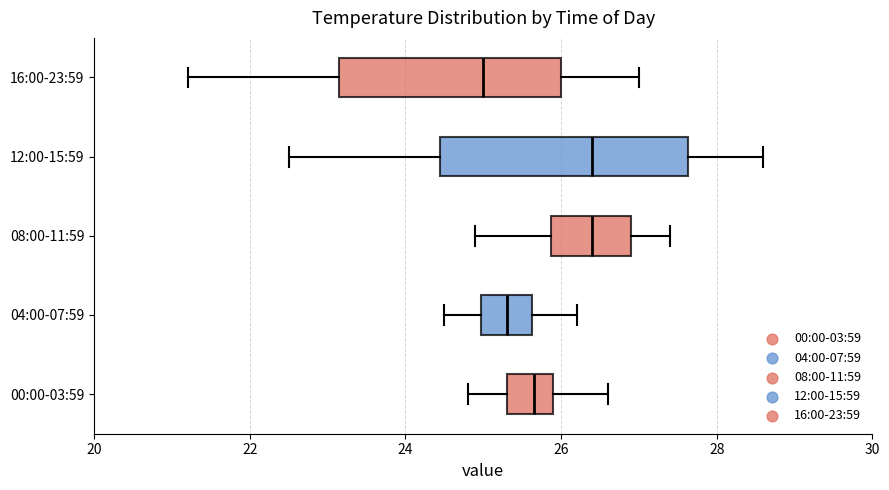

Reading bottom to top, transcribe this box plot: for each box, give where its median line is, the range the box spans, and where its two whiskers end, as read against the x-axis. The values are not printed on the chart, so give them approximately, as read against the axis.

00:00-03:59: median 25.6, box 25.4 to 26.0, whiskers 24.8 to 26.6
04:00-07:59: median 25.4, box 25.0 to 25.6, whiskers 24.6 to 26.2
08:00-11:59: median 26.4, box 25.8 to 27.0, whiskers 25.0 to 27.4
12:00-15:59: median 26.4, box 24.4 to 27.6, whiskers 22.6 to 28.6
16:00-23:59: median 25.0, box 23.2 to 26.0, whiskers 21.2 to 27.0